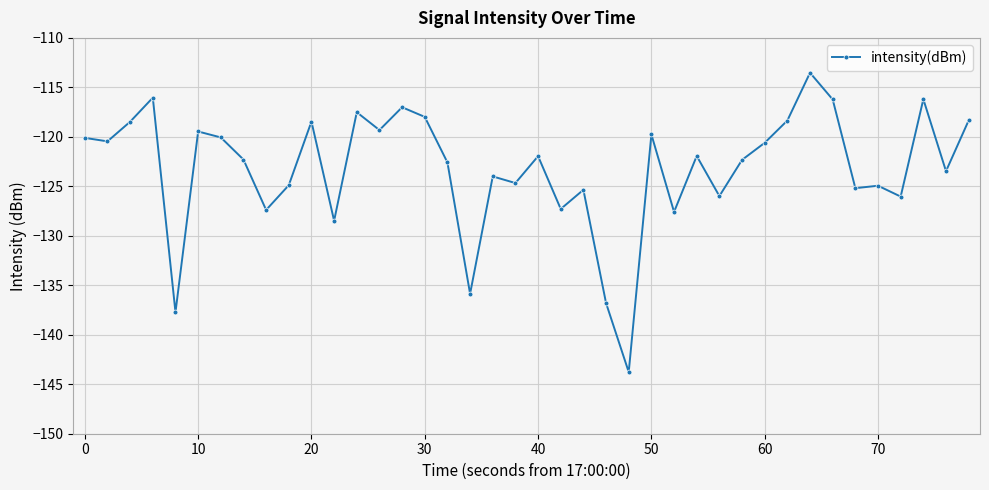

What is the sum of all values?

-4928.4